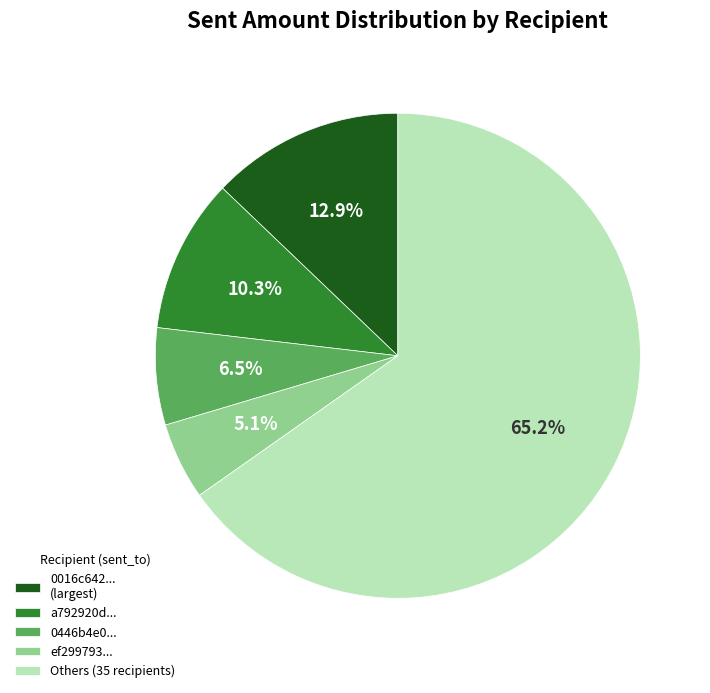

Which has a higher value, 0016c642... (largest) or 0446b4e0...?

0016c642... (largest)